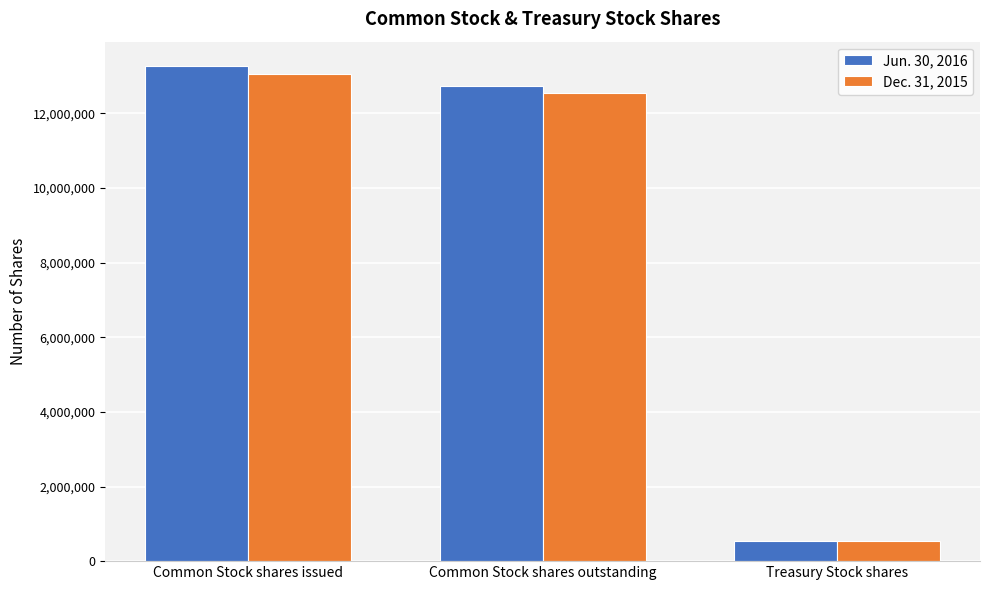

Which series has the largest range (max minus min)?

Jun. 30, 2016